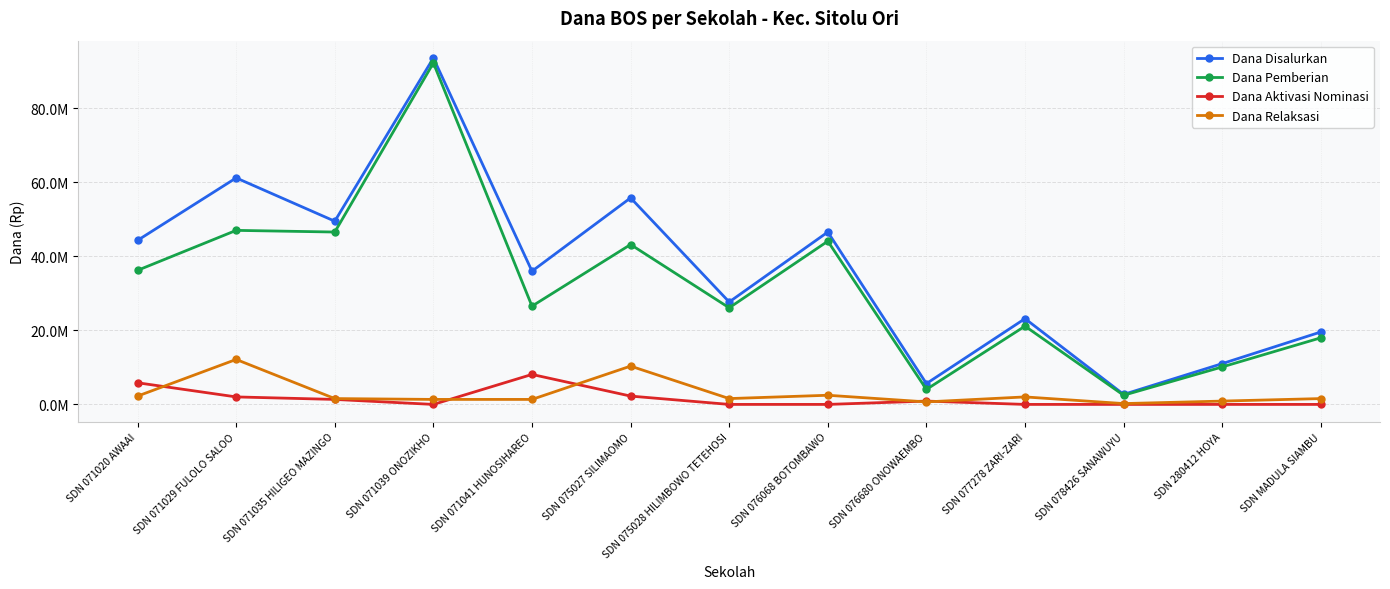

Reading left to right, transcribe all the data shown in this chart.

Dana Disalurkan: 44325000	61200000	49500000	93600000	36000000	55800000	27675000	46575000	5625000	23175000	2700000	11025000	19575000
Dana Pemberian: 36225000	47025000	46575000	92250000	26550000	43200000	26100000	44100000	4050000	21150000	2475000	10125000	18000000
Dana Aktivasi Nominasi: 5850000	2025000	1350000	0	8100000	2250000	0	0	900000	0	0	0	0
Dana Relaksasi: 2250000	12150000	1575000	1350000	1350000	10350000	1575000	2475000	675000	2025000	225000	900000	1575000